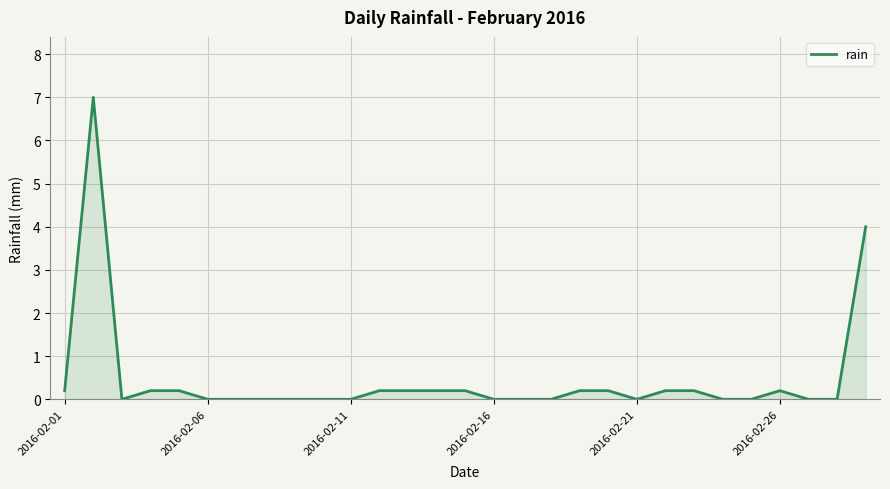

What is the maximum value shown in the chart?

7.0